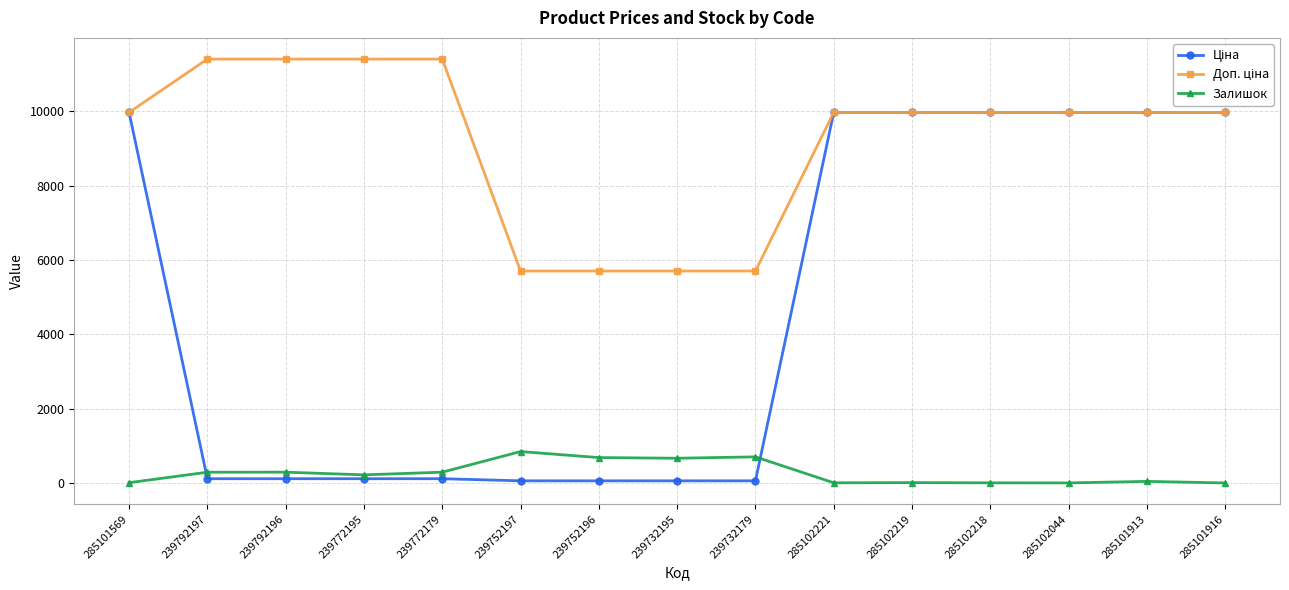

At how many categories does at least one series exceed 5531?

15